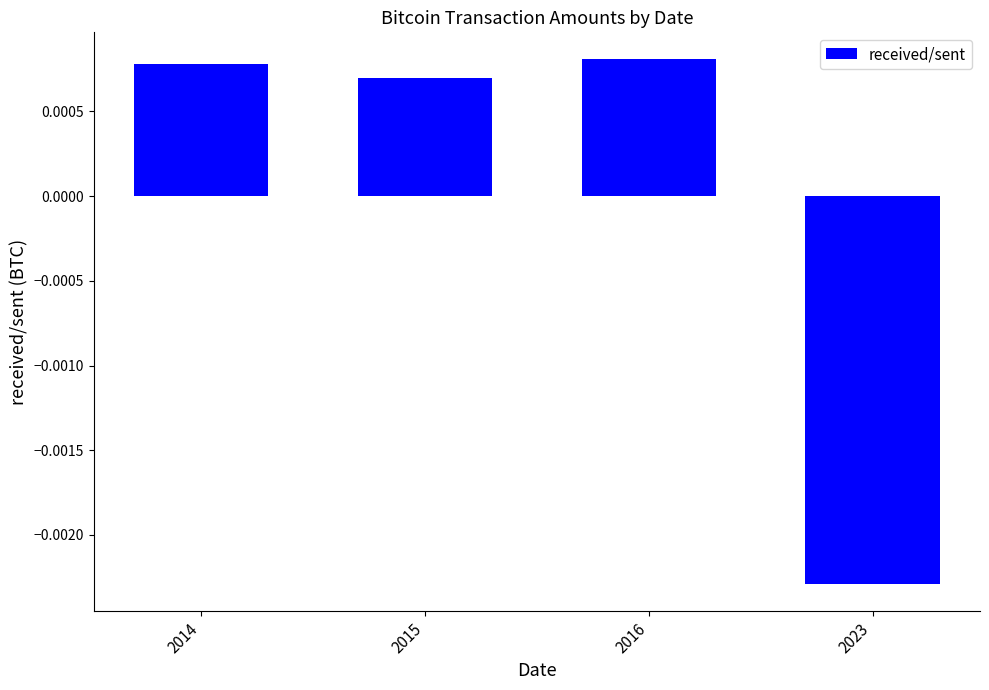

List the labels in order of value, smallest first.

2023, 2015, 2014, 2016